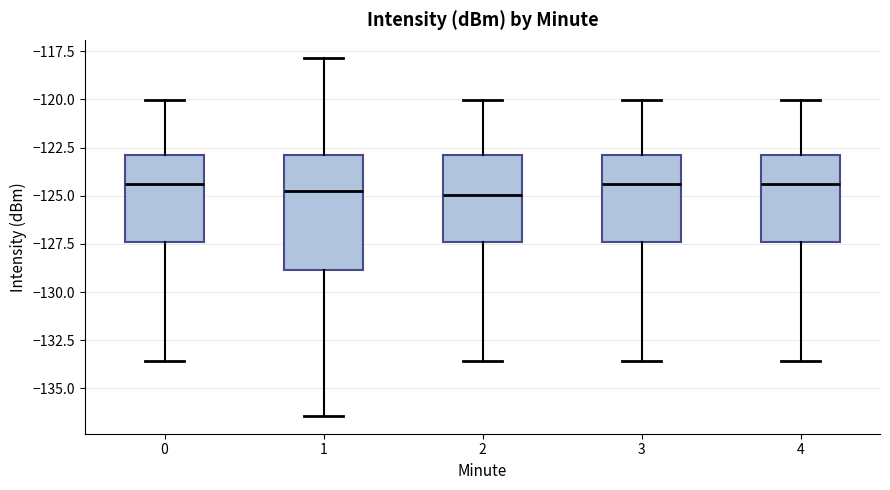

Reading left to right, transcribe this box plot: for each box, give where its median line is, the range the box spans, and where its two whiskers end, as read against the y-axis. The values are not printed on the chart, so give them approximately, as read against the axis.

0: median -124.5, box -127.5 to -123.0, whiskers -133.5 to -120.0
1: median -124.5, box -129.0 to -123.0, whiskers -136.5 to -118.0
2: median -125.0, box -127.5 to -123.0, whiskers -133.5 to -120.0
3: median -124.5, box -127.5 to -123.0, whiskers -133.5 to -120.0
4: median -124.5, box -127.5 to -123.0, whiskers -133.5 to -120.0